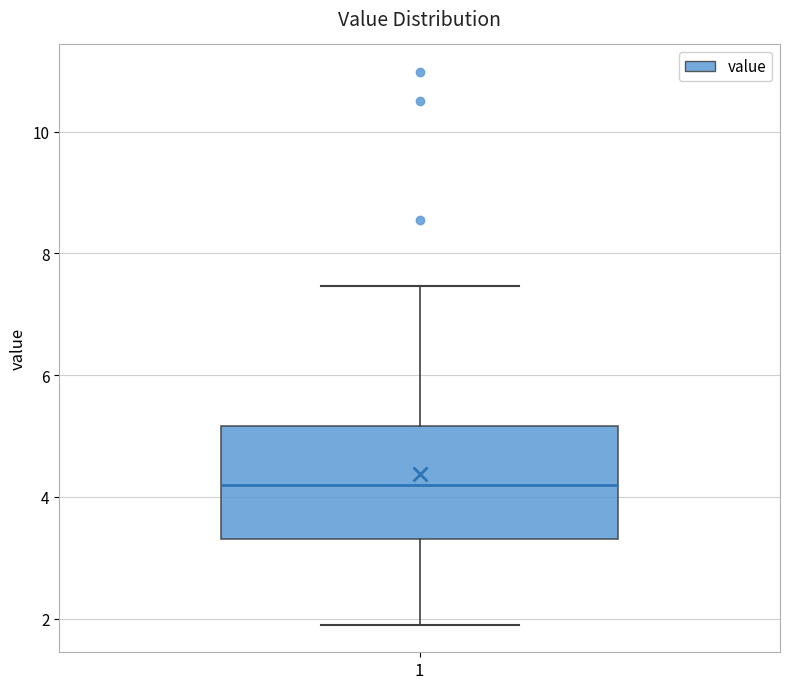

Where is the upper edge of the box at x = 1 on the y-axis? The values are not printed on the chart, so give them approximately, as read against the axis.

5.2